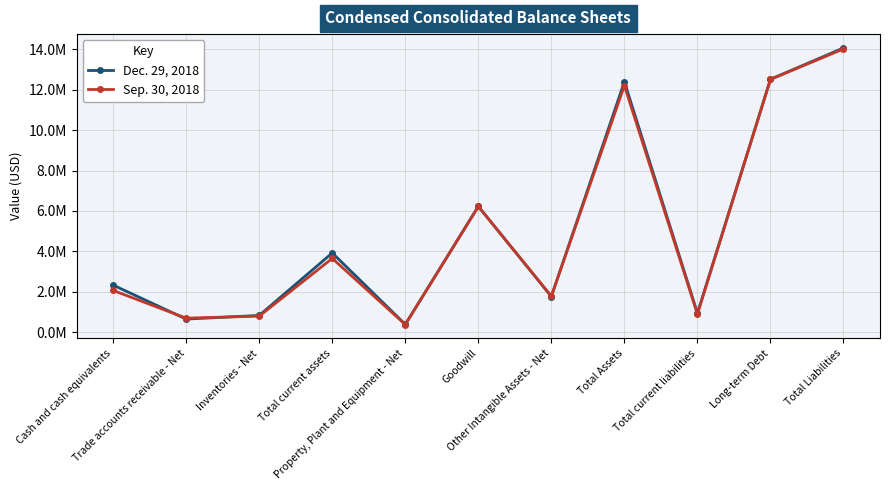

What are all the series names shown in the legend?

Dec. 29, 2018, Sep. 30, 2018